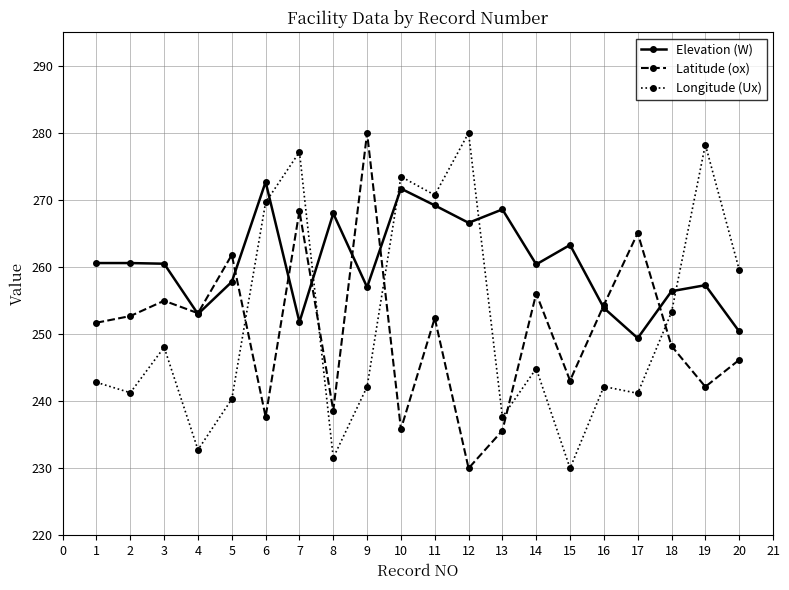

What is the value of the Elevation (W) point at the 16th from the left?

253.9